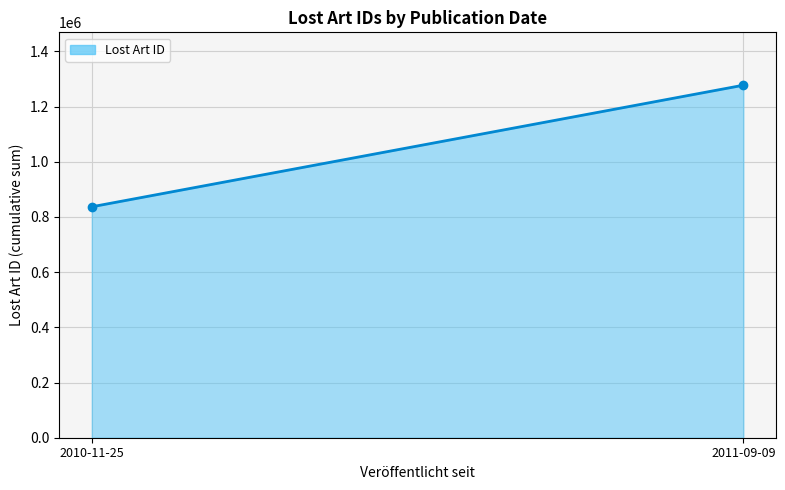

Reading right to left, transcribe all the data shown in this chart.

2011-09-09=1277374	2010-11-25=836874